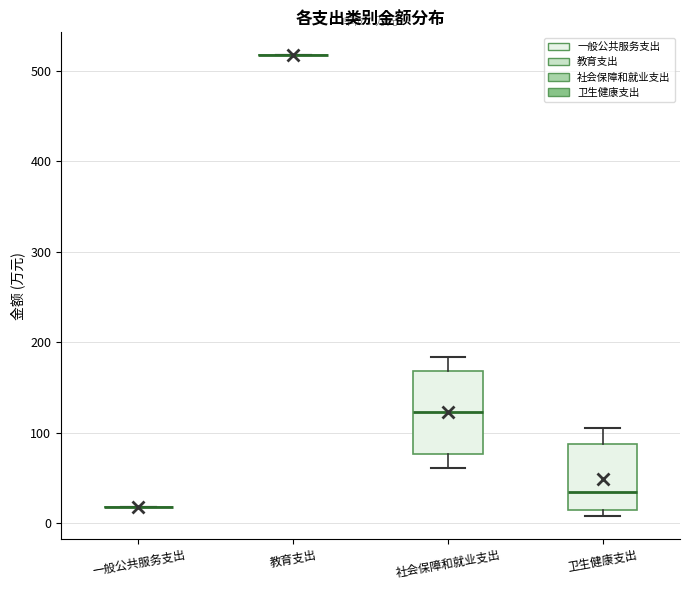

Where does the median line of the box for 社会保障和就业支出 sit on the y-axis? The values are not printed on the chart, so give them approximately, as read against the axis.

120